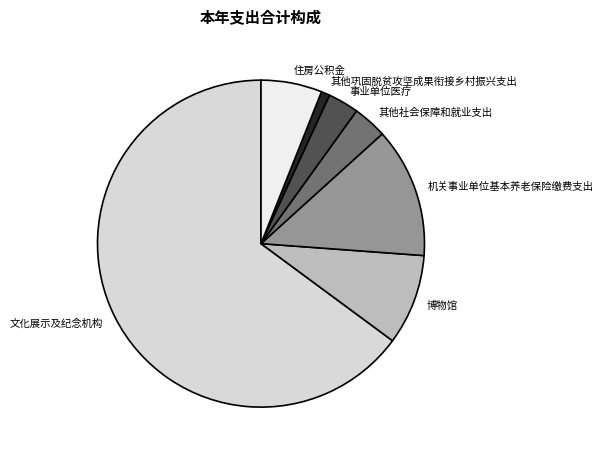

Which category accounts for the majority?

文化展示及纪念机构